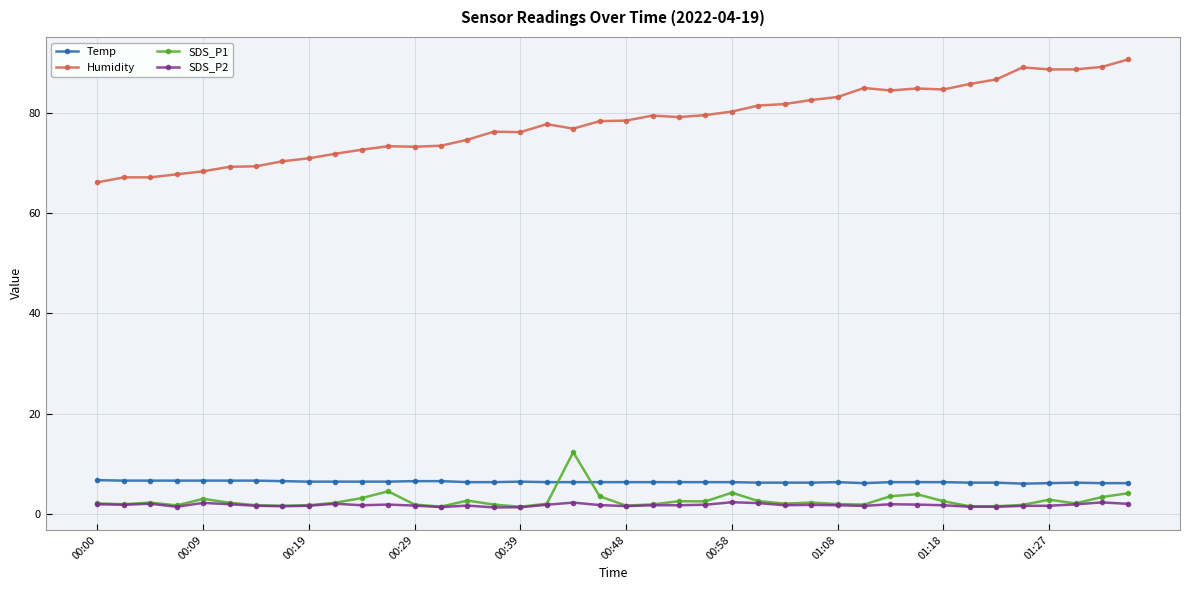

What is the value of the Humidity point at the 20th from the left?

78.3